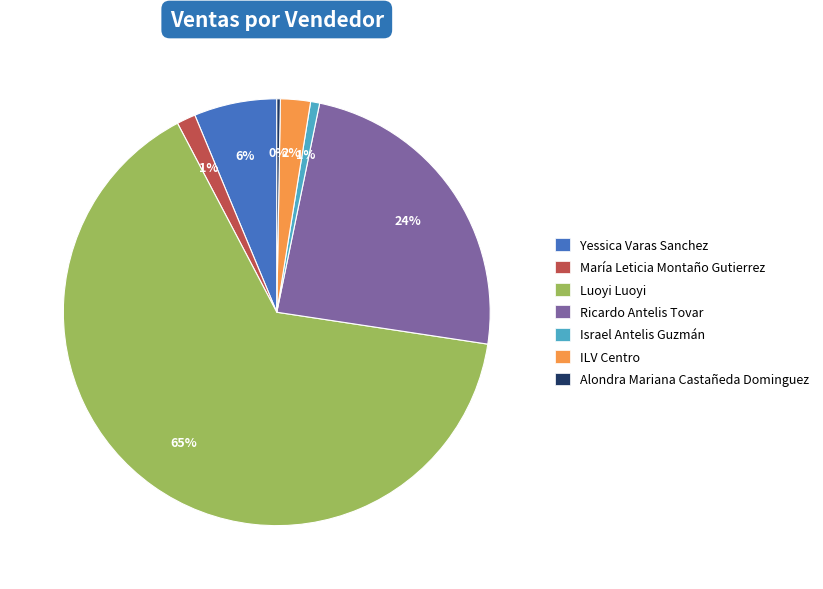

To the nearest percent, what is the difference between the Yessica Varas Sanchez and ILV Centro slice percentages?

4%